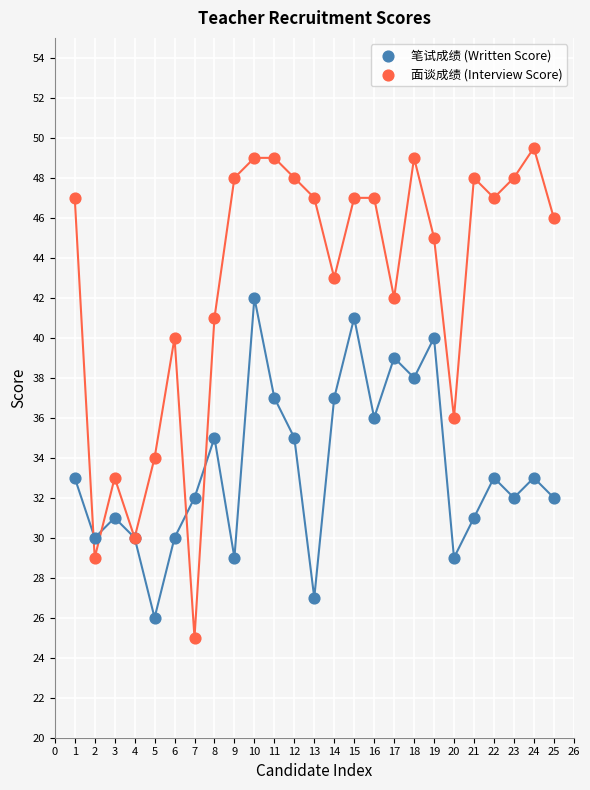

What is the X range (max minus min) for the scatter plot?

24.0